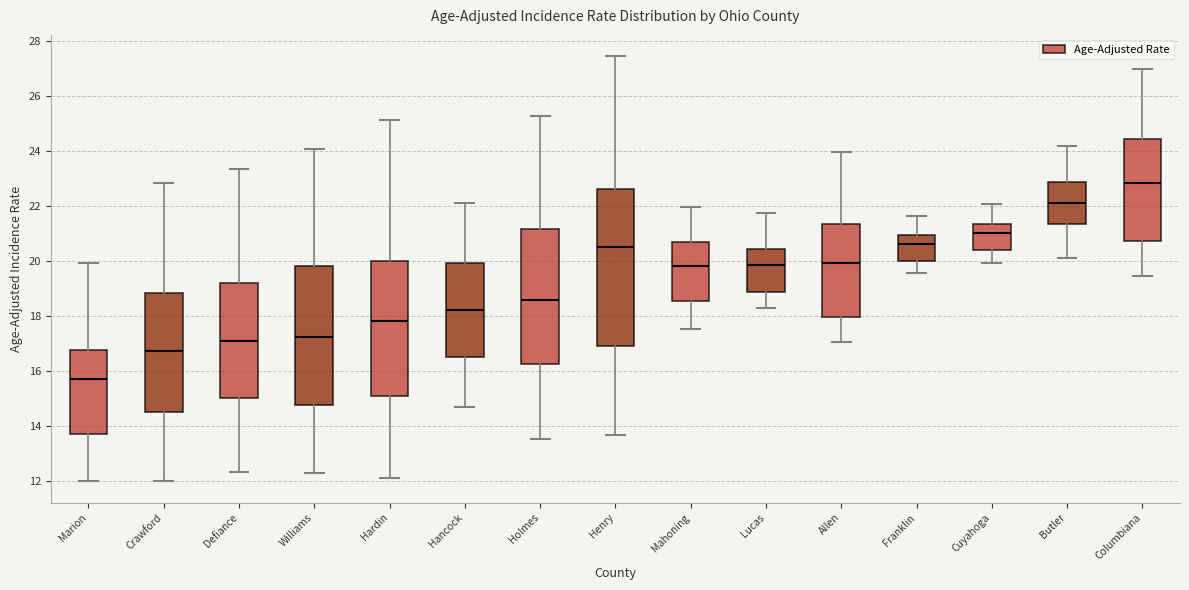

Reading left to right, read every box against the y-axis: the position of its median line, the range the box covers, and the ends of its whiskers. The values are not printed on the chart, so give them approximately, as read against the axis.

Marion: median 15.6, box 13.6 to 16.8, whiskers 12.0 to 20.0
Crawford: median 16.8, box 14.6 to 18.8, whiskers 12.0 to 22.8
Defiance: median 17.0, box 15.0 to 19.2, whiskers 12.4 to 23.4
Williams: median 17.2, box 14.8 to 19.8, whiskers 12.2 to 24.0
Hardin: median 17.8, box 15.0 to 20.0, whiskers 12.0 to 25.2
Hancock: median 18.2, box 16.4 to 20.0, whiskers 14.6 to 22.2
Holmes: median 18.6, box 16.2 to 21.2, whiskers 13.4 to 25.2
Henry: median 20.6, box 16.8 to 22.6, whiskers 13.6 to 27.4
Mahoning: median 19.8, box 18.6 to 20.8, whiskers 17.6 to 22.0
Lucas: median 19.8, box 18.8 to 20.4, whiskers 18.2 to 21.8
Allen: median 20.0, box 18.0 to 21.4, whiskers 17.0 to 24.0
Franklin: median 20.6, box 20.0 to 21.0, whiskers 19.6 to 21.6
Cuyahoga: median 21.0, box 20.4 to 21.4, whiskers 20.0 to 22.0
Butler: median 22.2, box 21.4 to 22.8, whiskers 20.2 to 24.2
Columbiana: median 22.8, box 20.8 to 24.4, whiskers 19.4 to 27.0